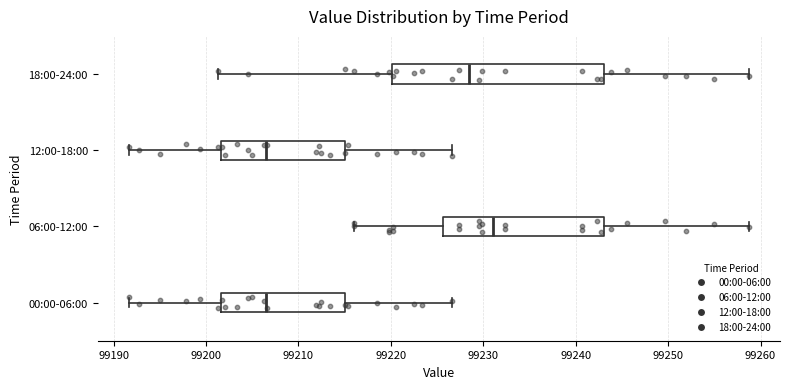

Reading bottom to top, read every box against the x-axis: the position of its median line, the range the box covers, and the ends of its whiskers. The values are not printed on the chart, so give them approximately, as read against the axis.

00:00-06:00: median 99206, box 99202 to 99215, whiskers 99192 to 99227
06:00-12:00: median 99231, box 99226 to 99243, whiskers 99216 to 99259
12:00-18:00: median 99206, box 99202 to 99215, whiskers 99192 to 99227
18:00-24:00: median 99228, box 99220 to 99243, whiskers 99201 to 99259